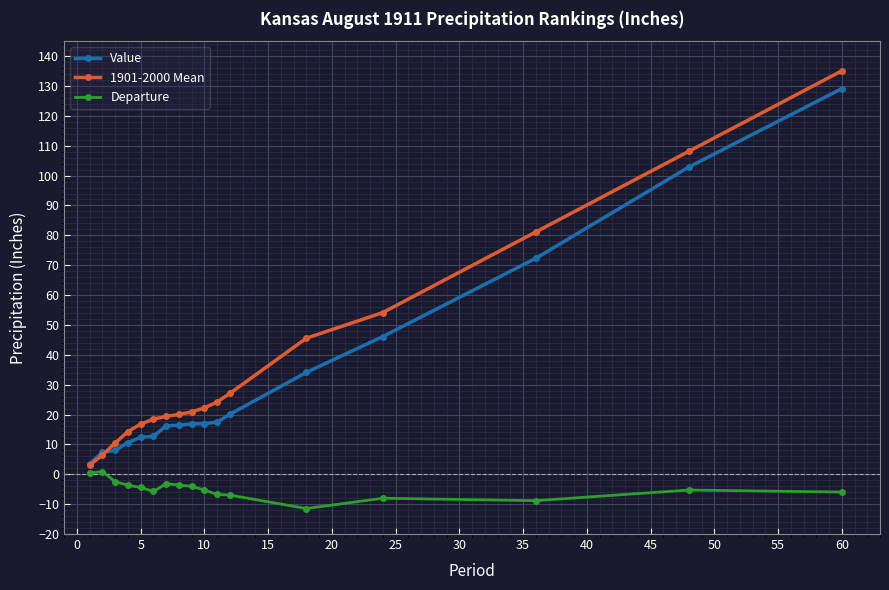

How many distinct data groups are displayed?

3